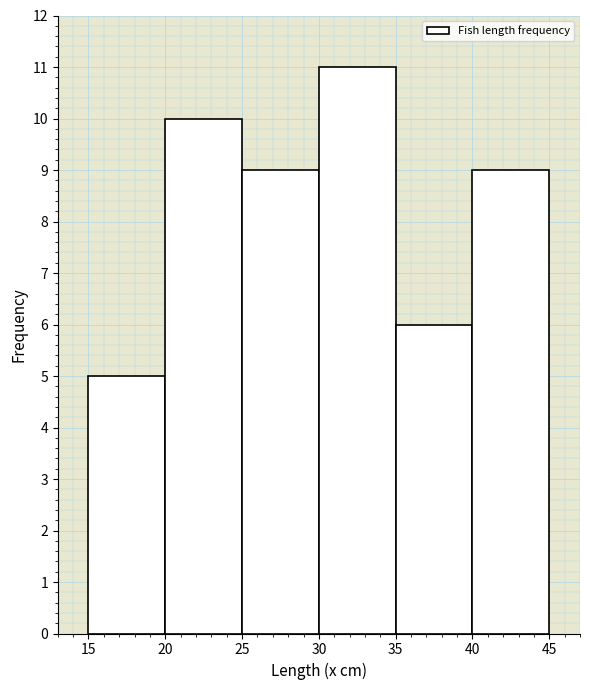

How tall is the bar that spans 35 to 40 on the x-axis? The values are not printed on the chart, so give them approximately, as read against the axis.

6